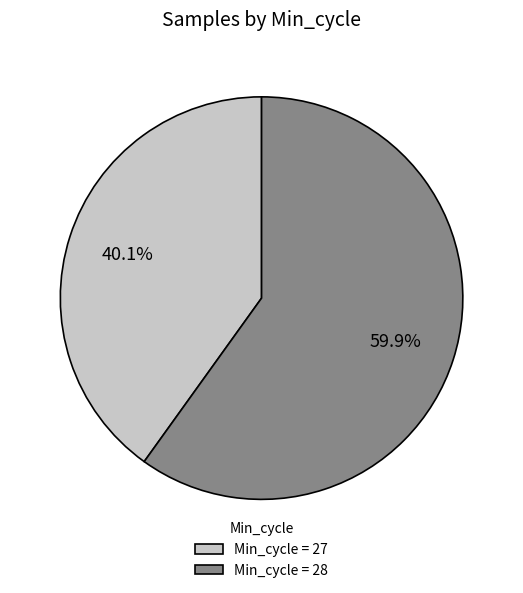

Which category has the biggest portion of the pie?

Min_cycle = 28